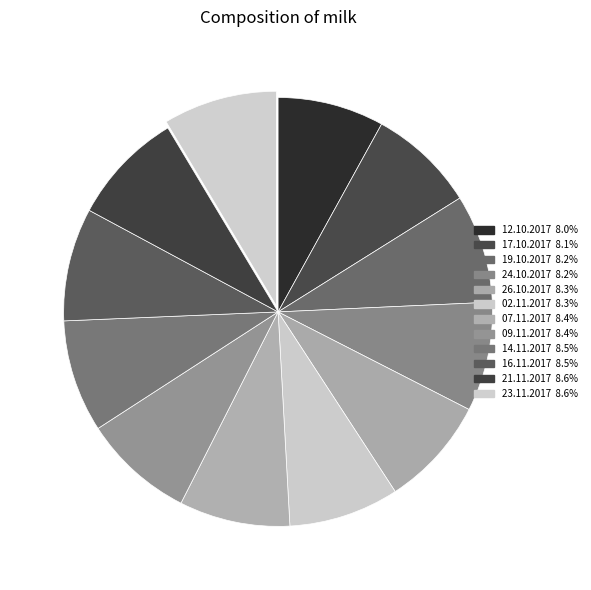

How many segments does this pie chart have?

12